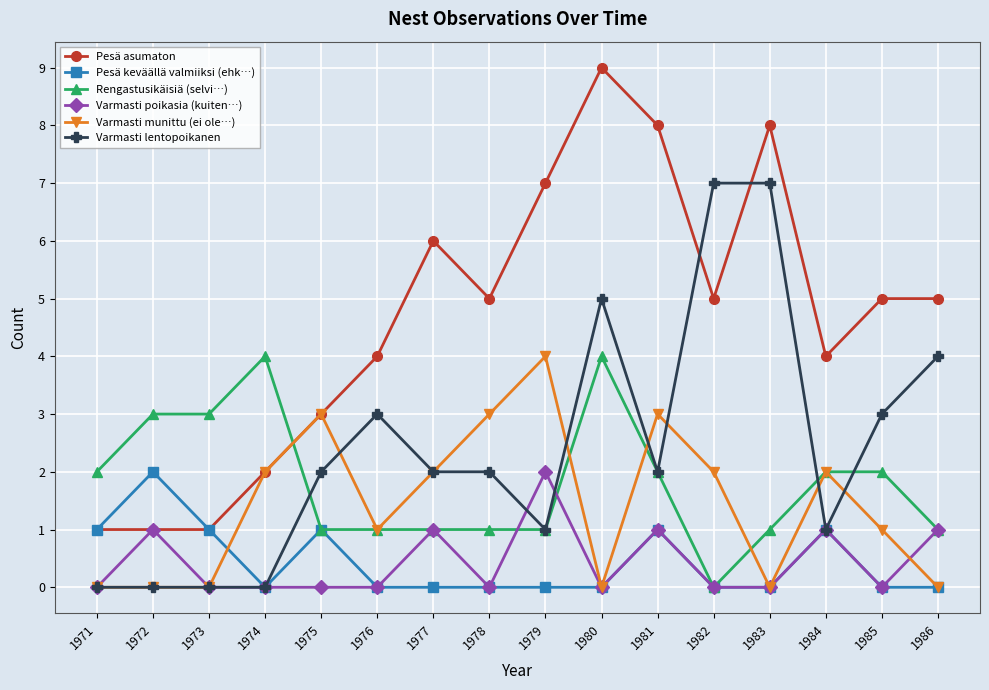

The Varmasti lentopoikanen series shows -4 at 1973. True or false?

False